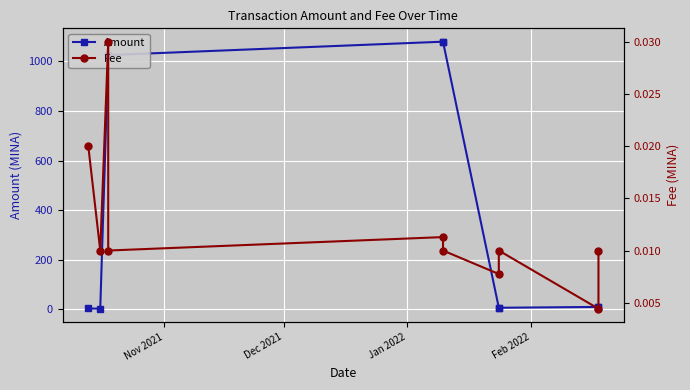

How many categories are shown in the chart?

10